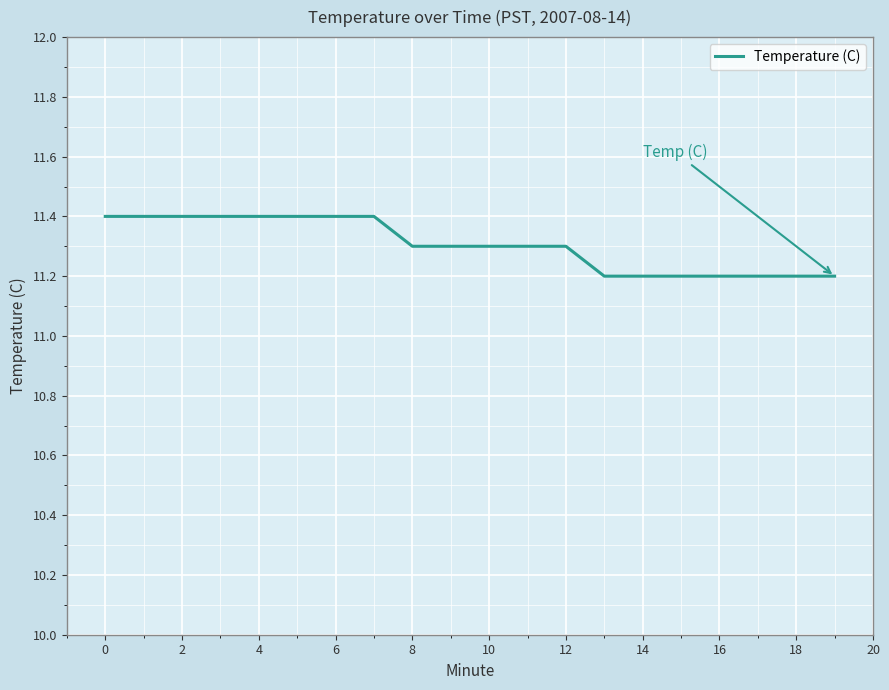

What is the greatest value displayed?

11.4